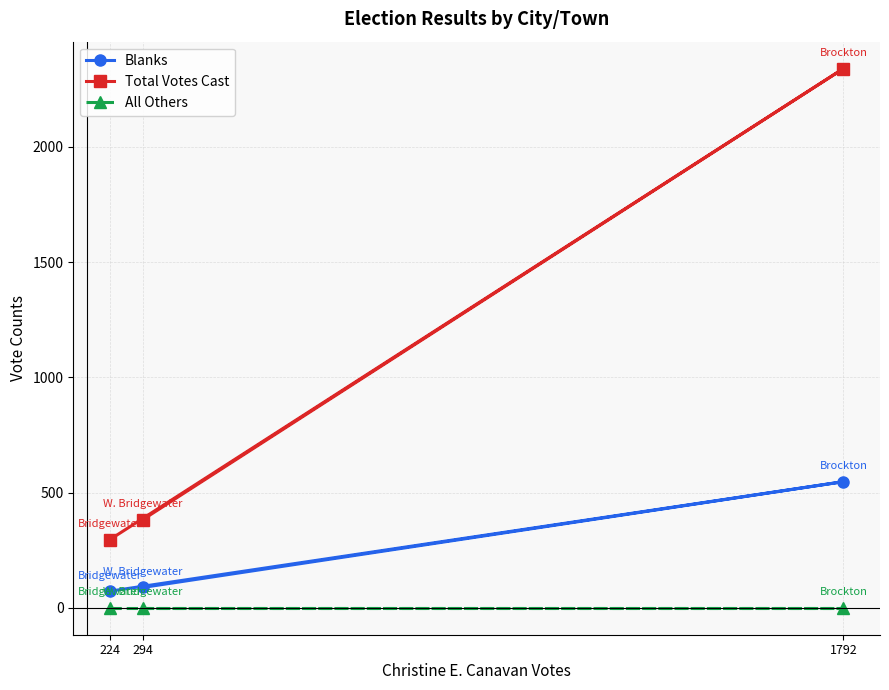

Reading right to left, list all the values displayed in this chart.

Blanks: 1792=547	294=88	224=72
Total Votes Cast: 1792=2339	294=382	224=296
All Others: 1792=0	294=0	224=0